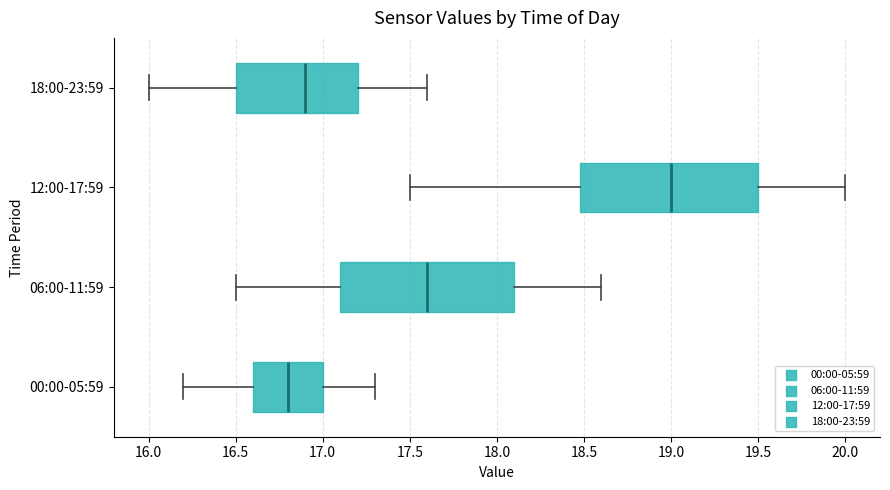

Reading bottom to top, read every box against the x-axis: the position of its median line, the range the box covers, and the ends of its whiskers. The values are not printed on the chart, so give them approximately, as read against the axis.

00:00-05:59: median 16.8, box 16.6 to 17.0, whiskers 16.2 to 17.3
06:00-11:59: median 17.6, box 17.1 to 18.1, whiskers 16.5 to 18.6
12:00-17:59: median 19.0, box 18.5 to 19.5, whiskers 17.5 to 20.0
18:00-23:59: median 16.9, box 16.5 to 17.2, whiskers 16.0 to 17.6